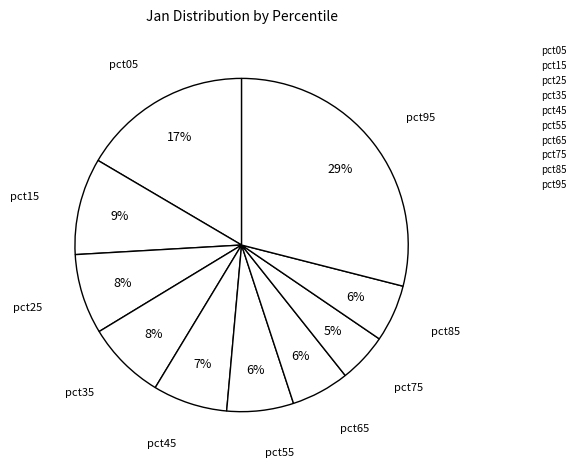

Count the number of slices in the pie.

10